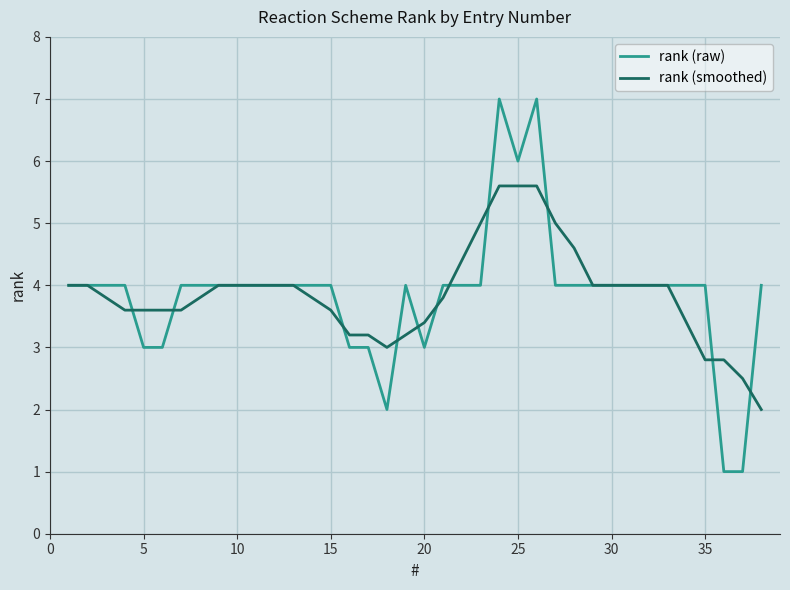

What is the smallest value displayed?

1.0